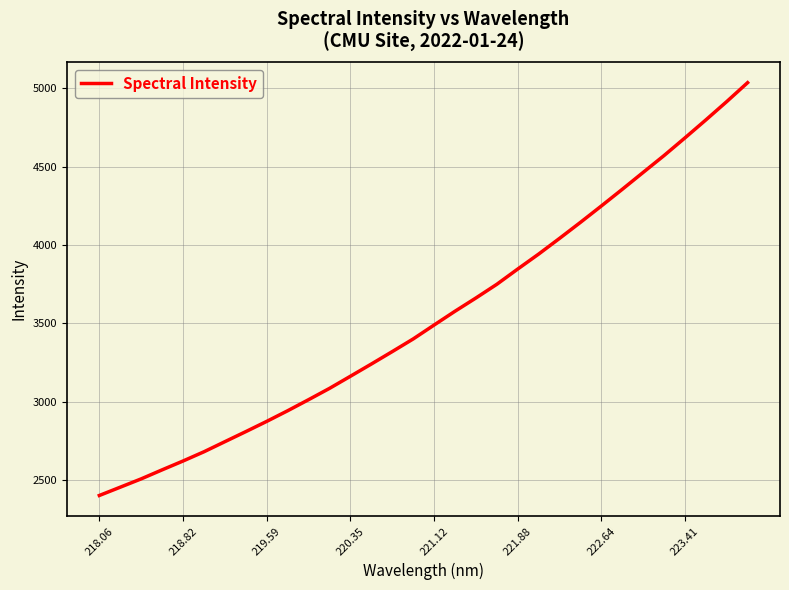

What is the minimum value shown in the chart?

2401.3